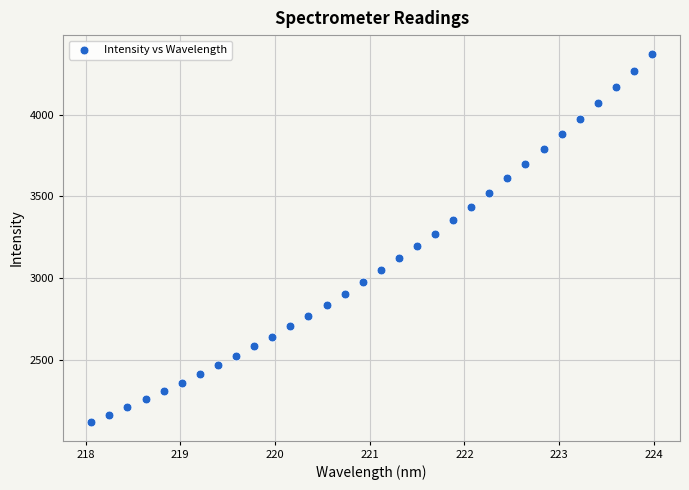

What is the range of X values (max minus min)?

5.9